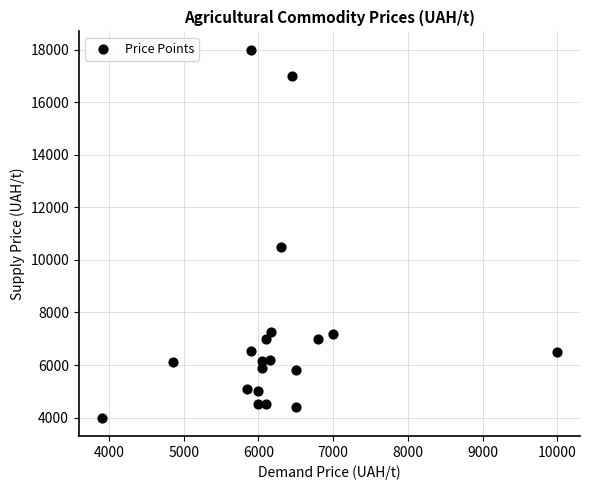

What is the range of Y values (max minus min)?

14000.0